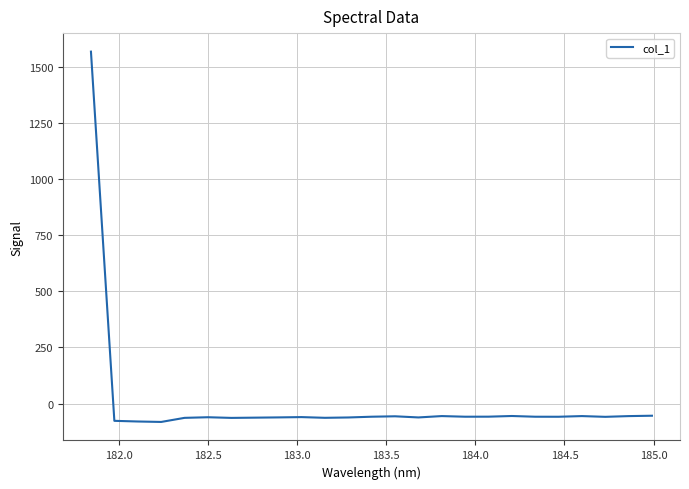

What is the greatest value displayed?

1566.3